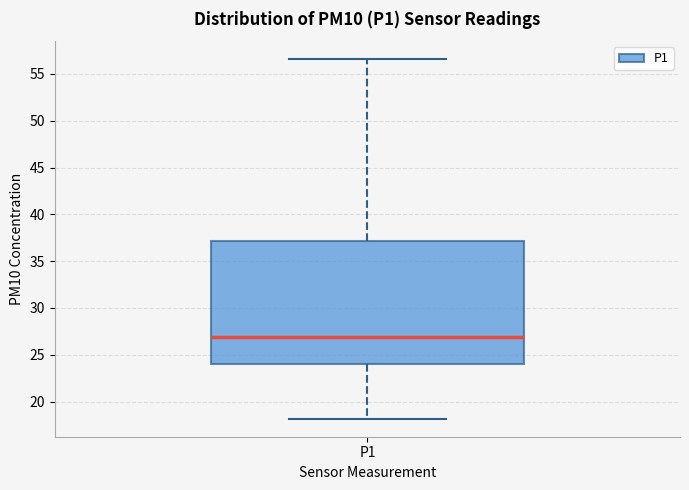

Where is the upper edge of the box for P1 on the y-axis? The values are not printed on the chart, so give them approximately, as read against the axis.

37.0